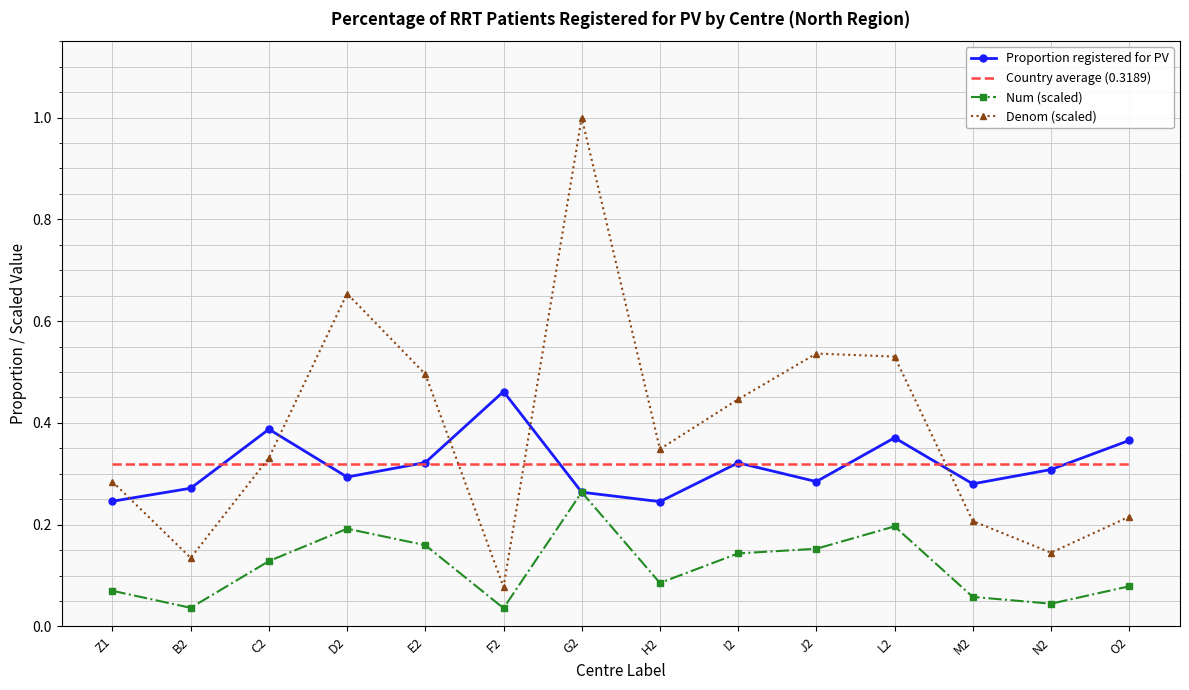

How many intersections are there between Denom (scaled) and Country average (0.3189)?

4